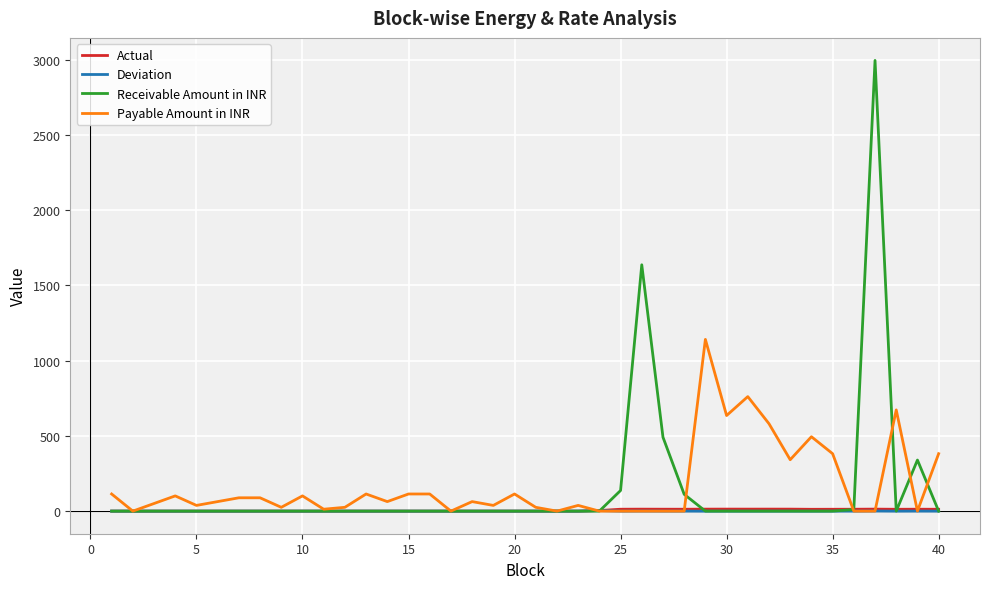

Which series has the widest spread of values?

Receivable Amount in INR